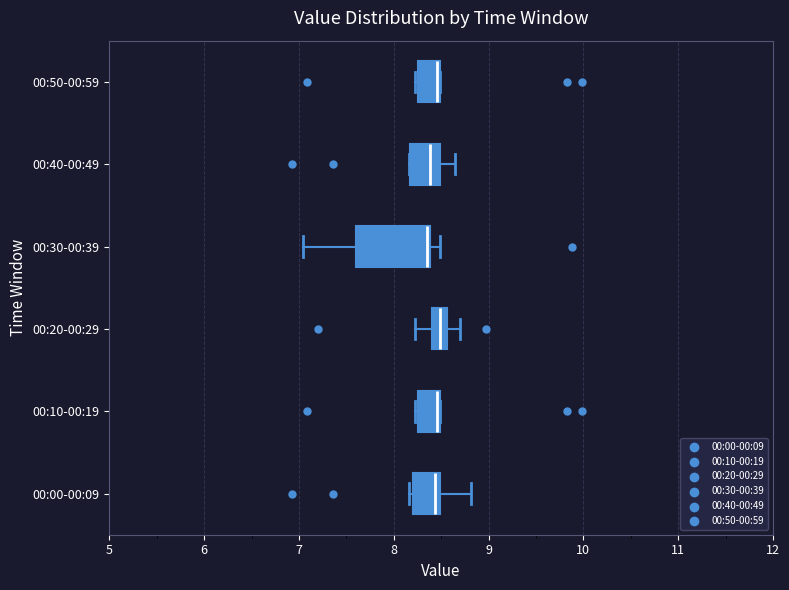

Where is the right edge of the box for 00:10-00:19 on the x-axis? The values are not printed on the chart, so give them approximately, as read against the axis.

8.5